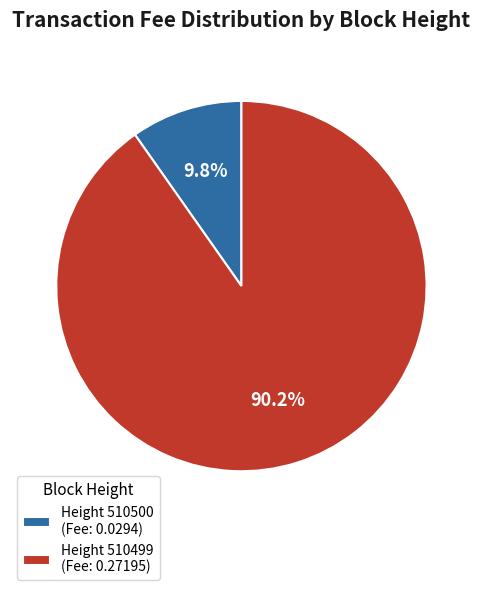

Rank the categories by value from highest to lowest.

Height 510499 (Fee: 0.27195), Height 510500 (Fee: 0.0294)